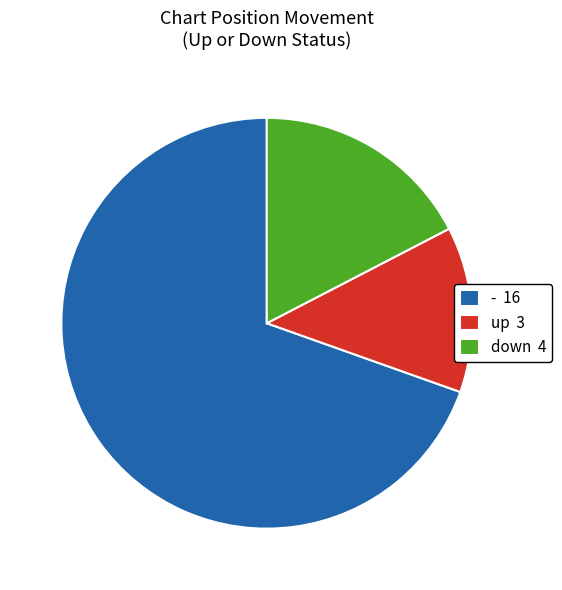

The down slice represents 29% of the pie. True or false?

False